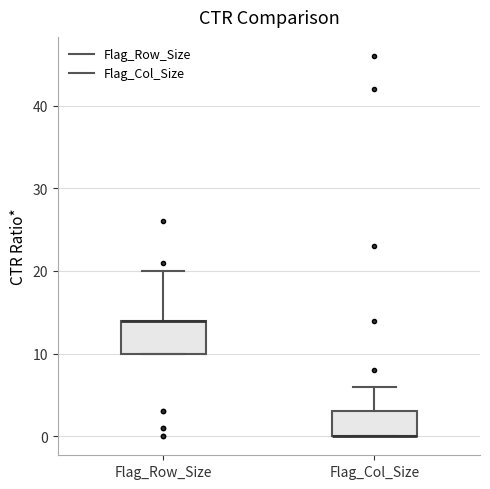

Reading left to right, read every box against the y-axis: the position of its median line, the range the box covers, and the ends of its whiskers. The values are not printed on the chart, so give them approximately, as read against the axis.

Flag_Row_Size: median 14 (drawn on the box's upper edge), box 10 to 14, whiskers 10 to 20
Flag_Col_Size: median 0 (drawn on the box's lower edge), box 0 to 3, whiskers 0 to 6